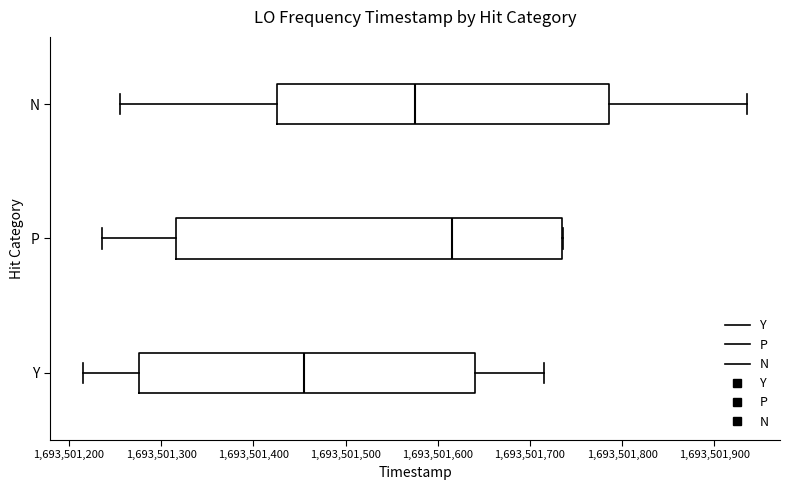

Comparing the boxes themselves (not the whiskers), which one is the widest?

P